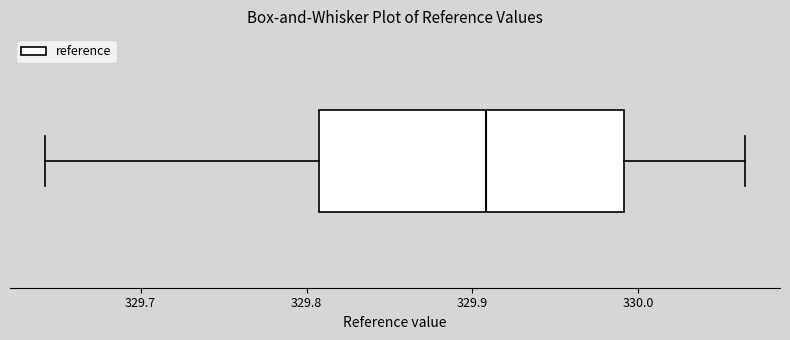

Read this box plot against the x-axis: the position of the median line, the range covered by the box, and the ends of both whiskers. The values are not printed on the chart, so give them approximately, as read against the axis.

median 329.91, box 329.81 to 329.99, whiskers 329.64 to 330.06